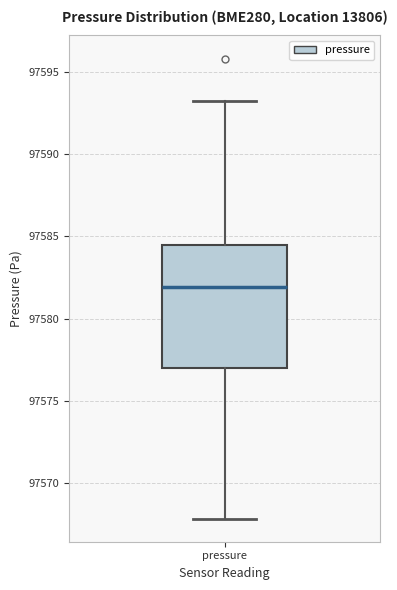

Transcribe this box plot: give where the median line is, the range the box spans, and where the two whiskers end, as read against the y-axis. The values are not printed on the chart, so give them approximately, as read against the axis.

median 97582.0, box 97577.0 to 97584.5, whiskers 97568.0 to 97593.0